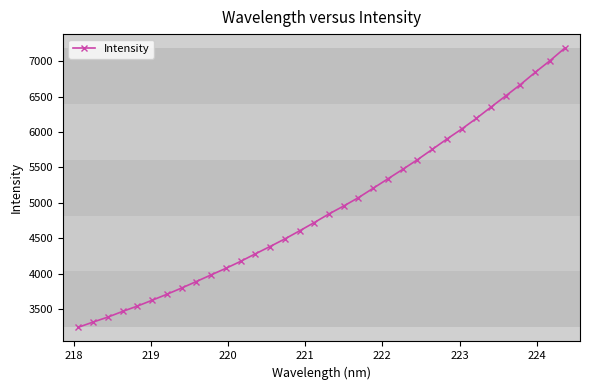

What is the value of the 28th point from the left?

6190.5